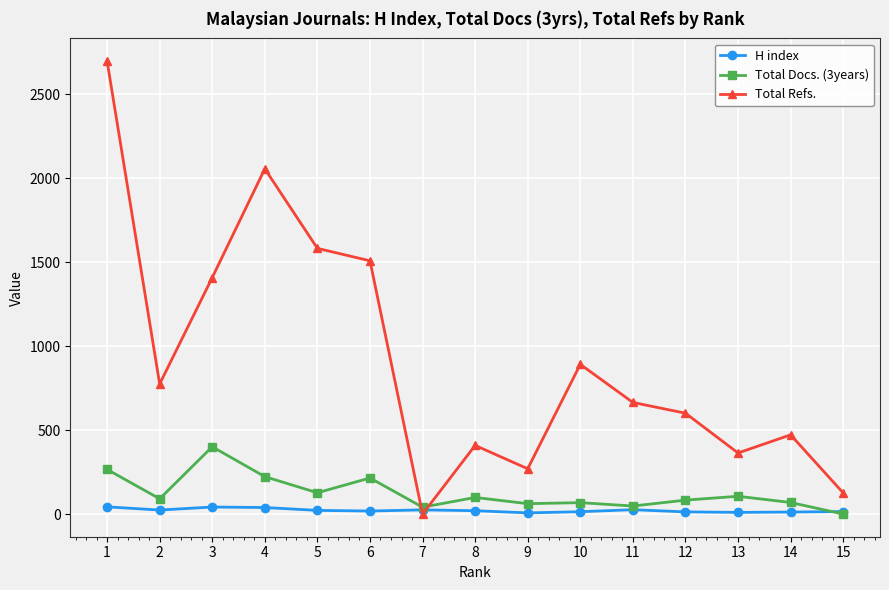

How many interior local valleys does the Total Refs. series have?

4